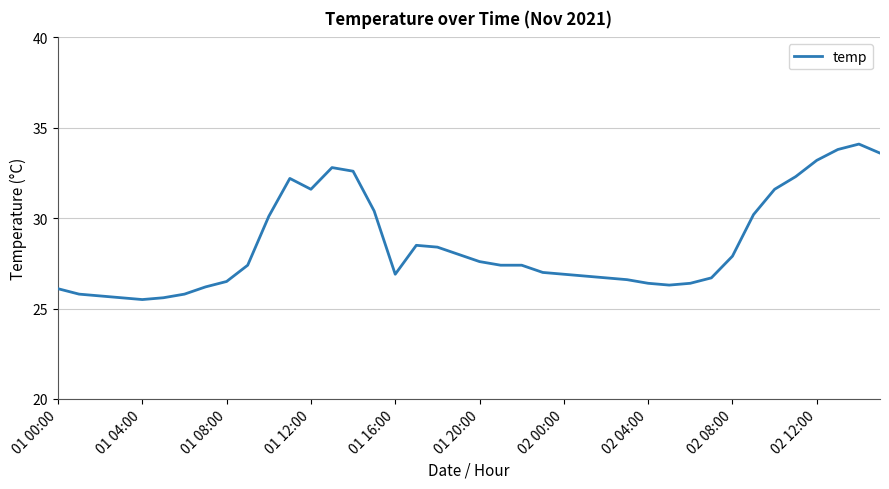

What is the minimum value shown in the chart?

25.5